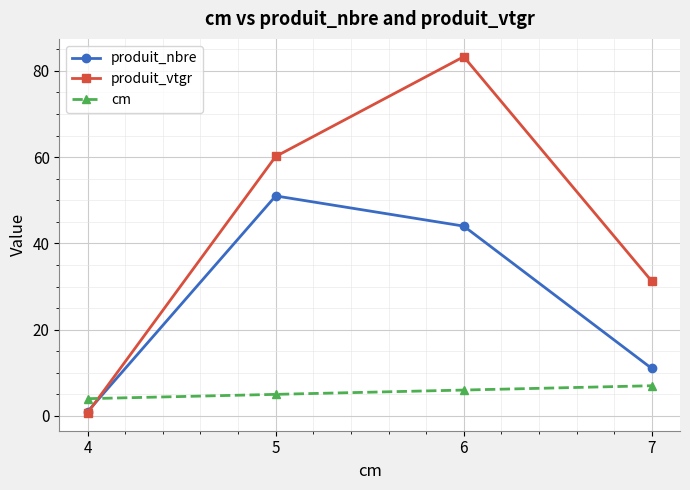

At how many categories does at least one series exceed 26?

3